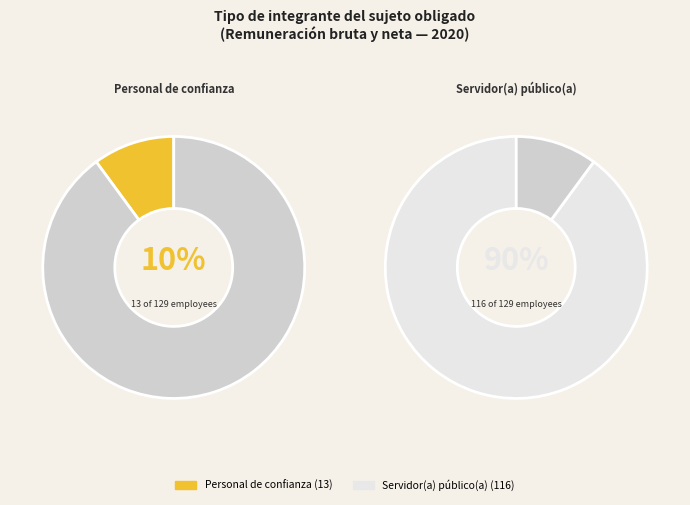

Which category has the smallest portion of the pie?

Personal de confianza